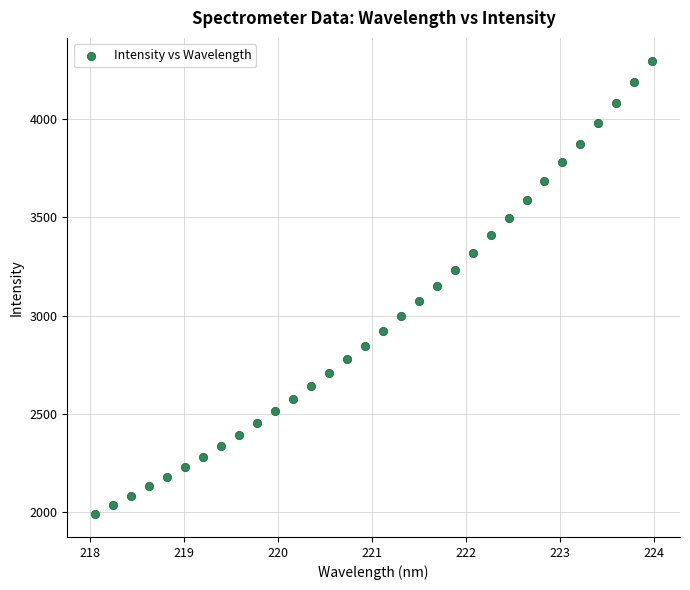

What is the range of Y values (max minus min)?

2306.8